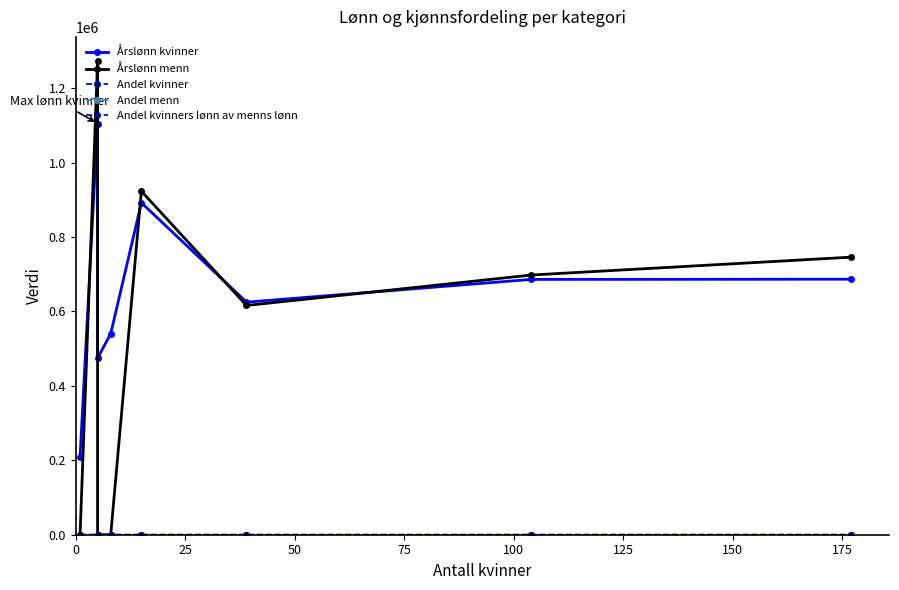

Is this an area chart (filled region under the line)?

No